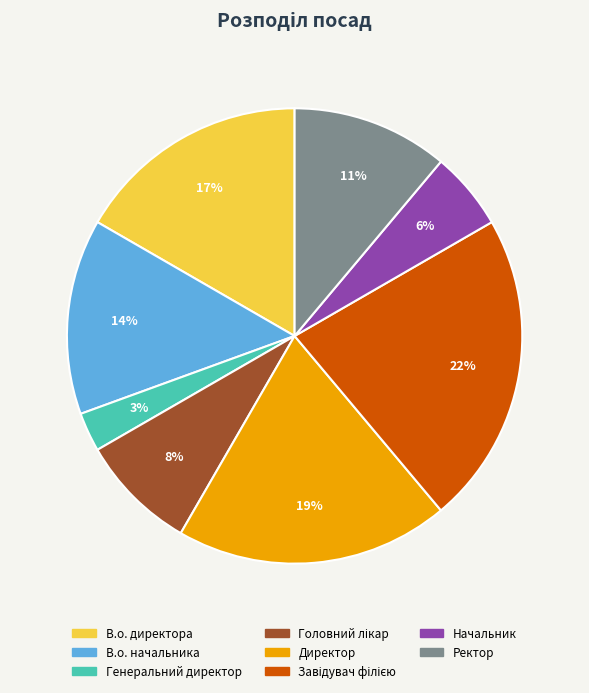

Between В.о. начальника and В.о. директора, which is larger?

В.о. директора